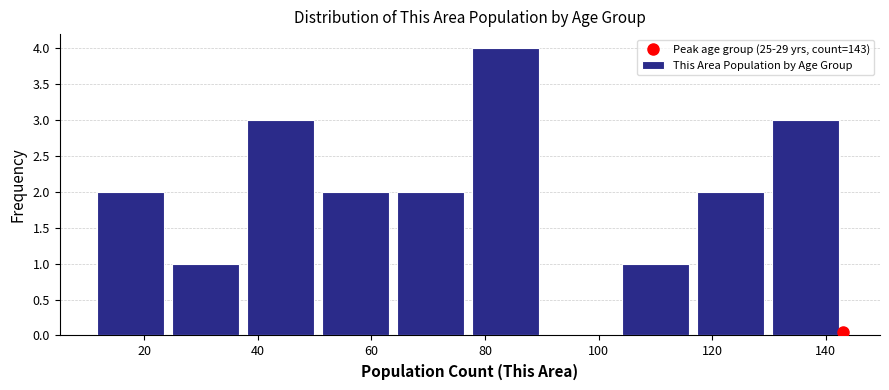

Reading left to right, list every bar in this chart as the range it spans on the x-axis followed by its height. Neither the bar edges nor the heights are printed on the chart, so give them approximately, as read against the axes.

11.0 to 24.2: 2
24.2 to 37.4: 1
37.4 to 50.6: 3
50.6 to 63.8: 2
63.8 to 77.0: 2
77.0 to 90.2: 4
90.2 to 103.4: 0
103.4 to 116.6: 1
116.6 to 129.8: 2
129.8 to 143.0: 3